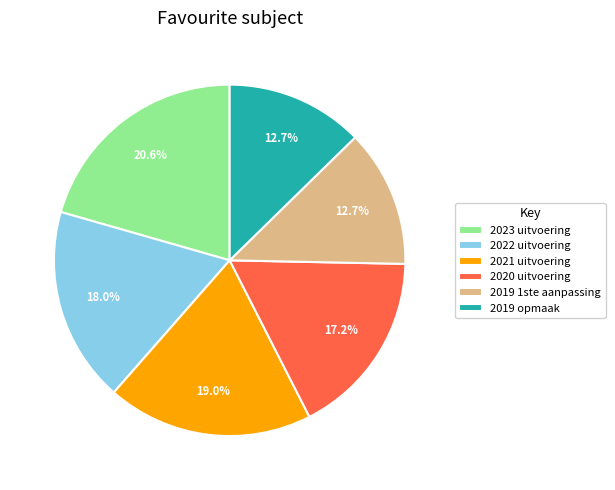

To the nearest percent, what percentage of the pie is 2021 uitvoering?

19%